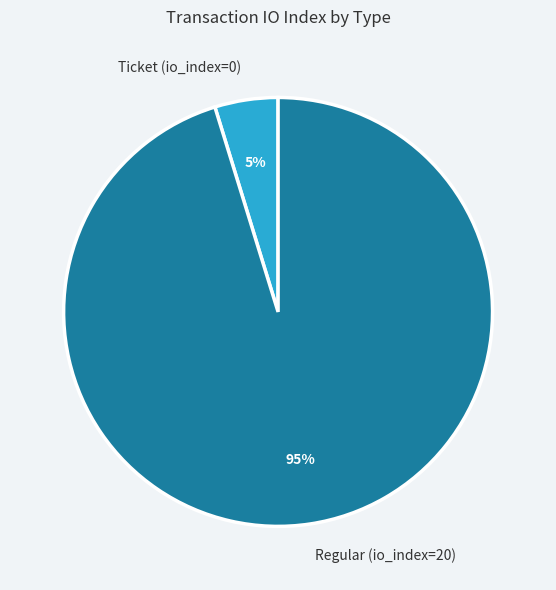

Rank the categories by value from highest to lowest.

Regular (io_index=20), Ticket (io_index=0)